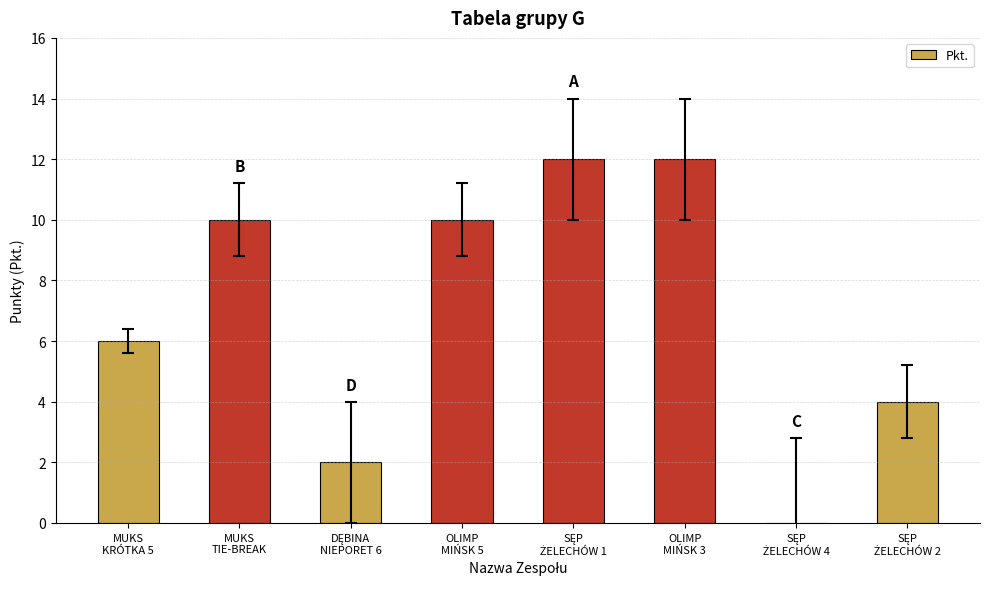

What is the greatest value displayed?

12